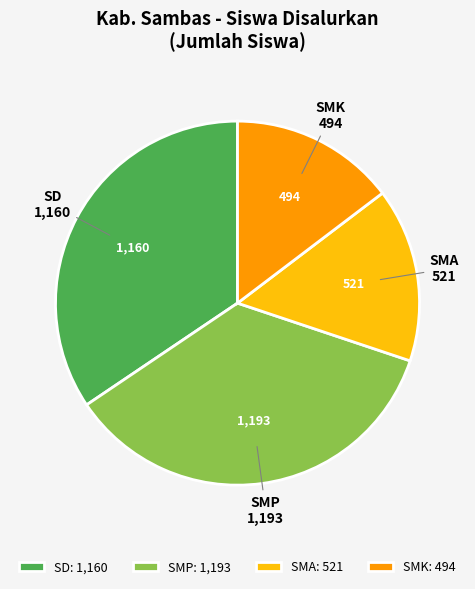

Between SMP and SMK, which is larger?

SMP